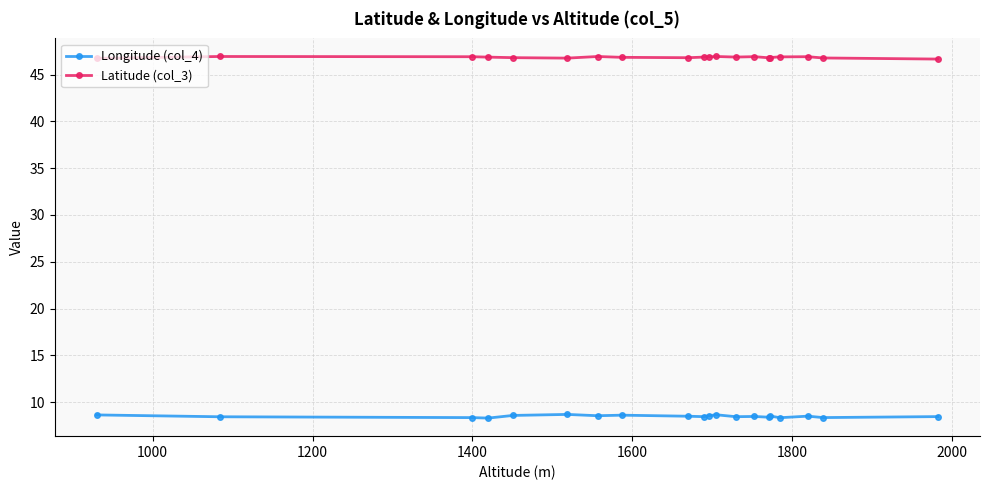

True or false: Longitude (col_4) and Latitude (col_3) intersect in this chart.

False